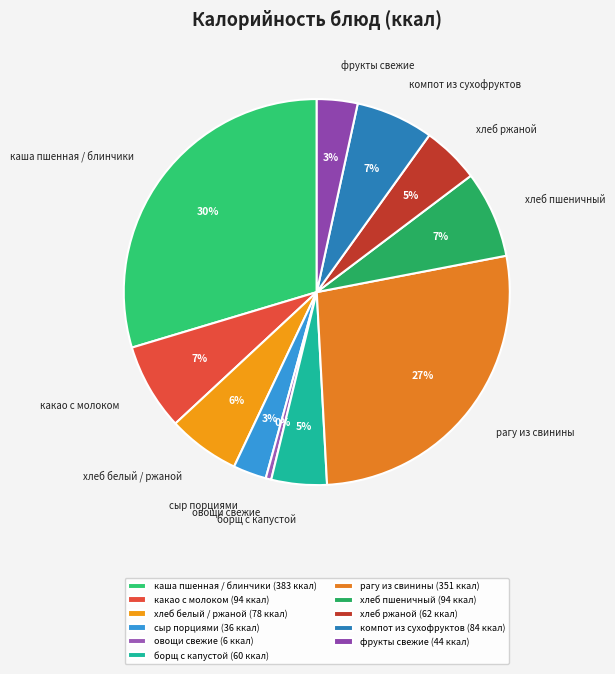

How many segments does this pie chart have?

11